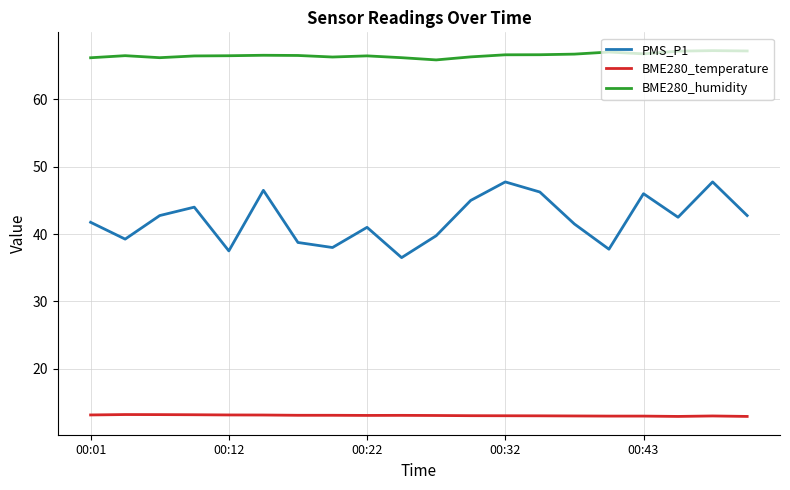

List the series in order of their overall mean, highest first.

BME280_humidity, PMS_P1, BME280_temperature